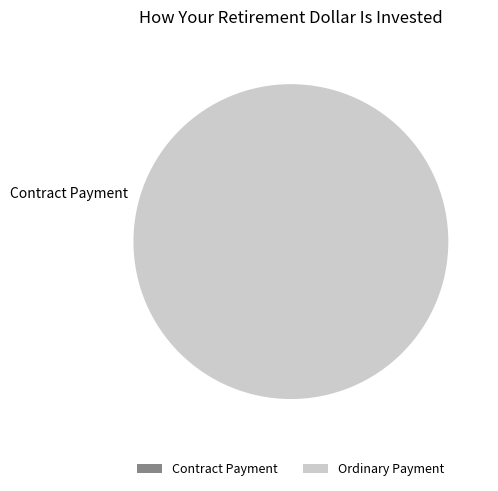

True or false: Contract Payment accounts for 1% of the total.

False